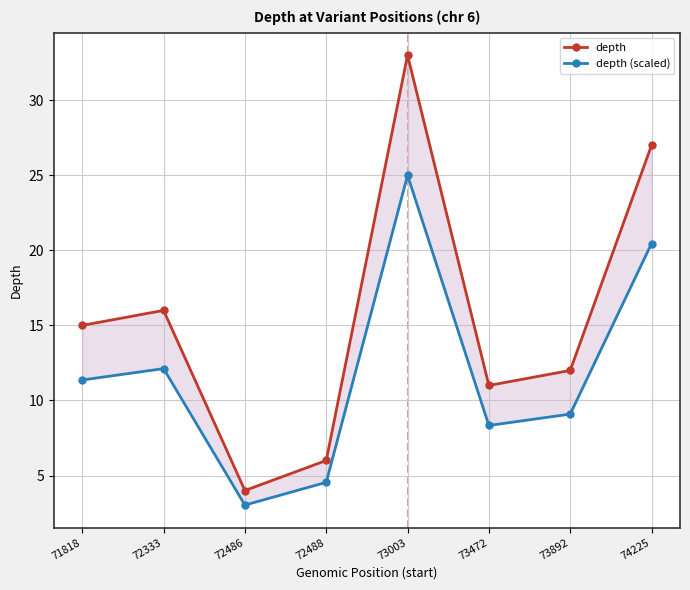

Is the value of depth at 73003 greater than the value of depth (scaled) at 74225?

Yes